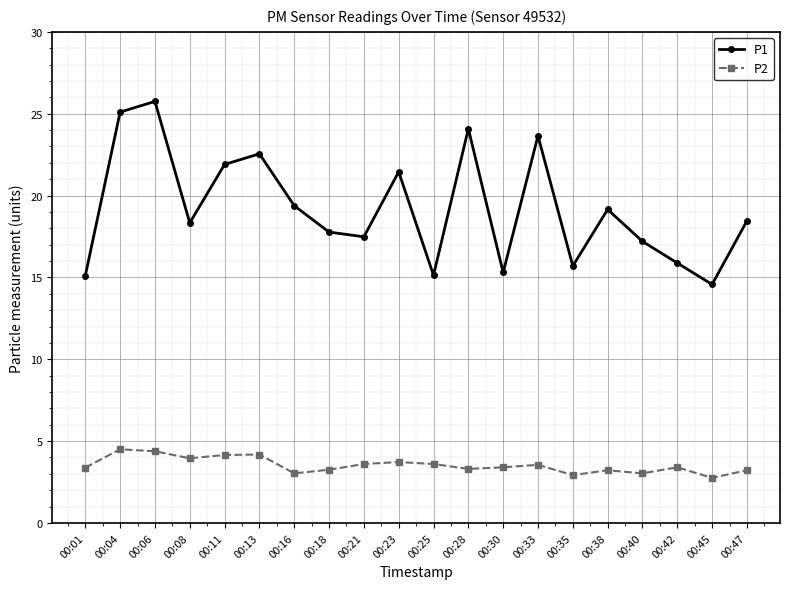

True or false: P1 and P2 cross at least once.

False